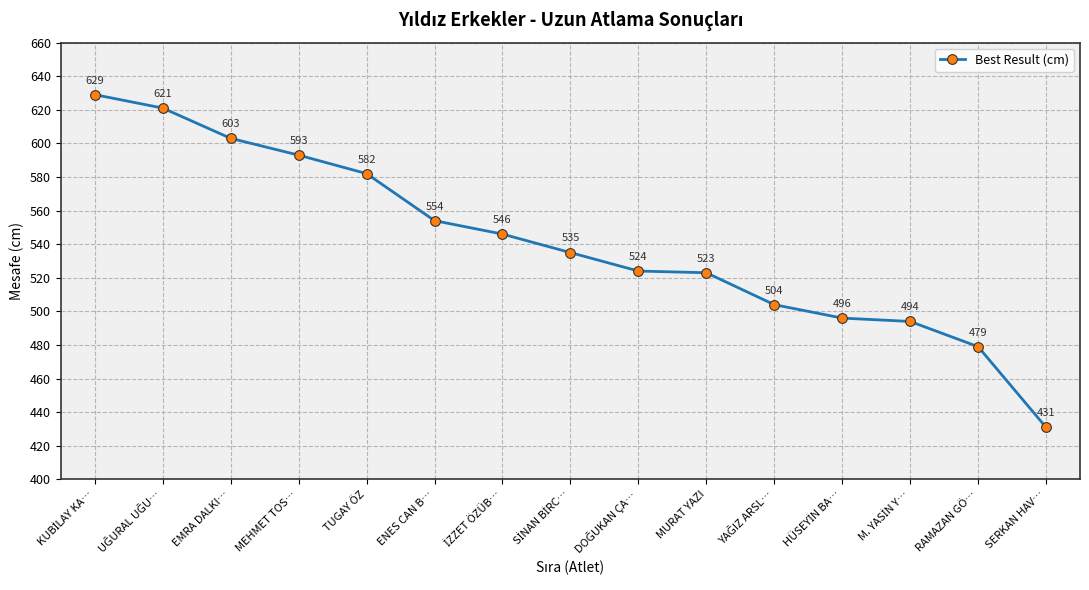

What is the label of the 15th point from the left?

SERKAN HAV…